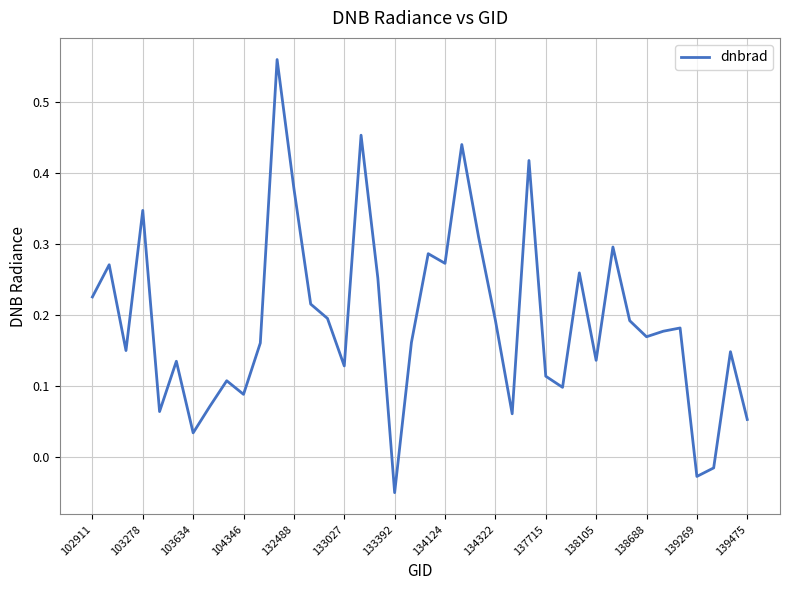

Is this an area chart (filled region under the line)?

No